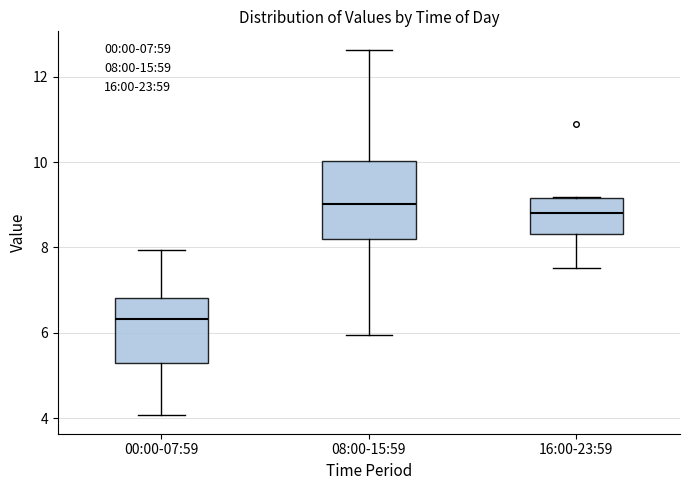

Which box is the tallest, from its lower edge to its upper edge?

08:00-15:59